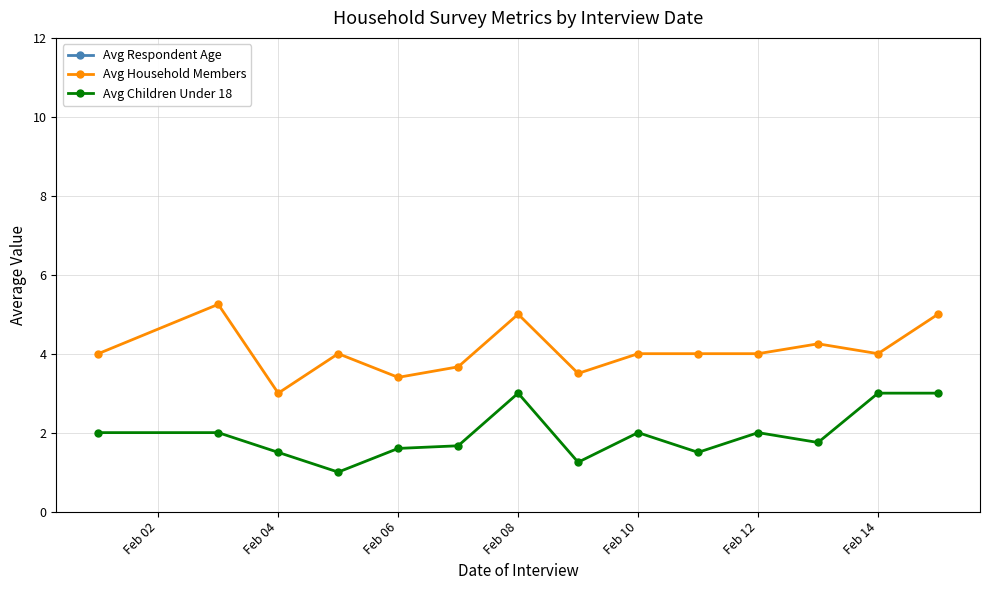

At which label does Avg Household Members reach its minimum?

Feb 04